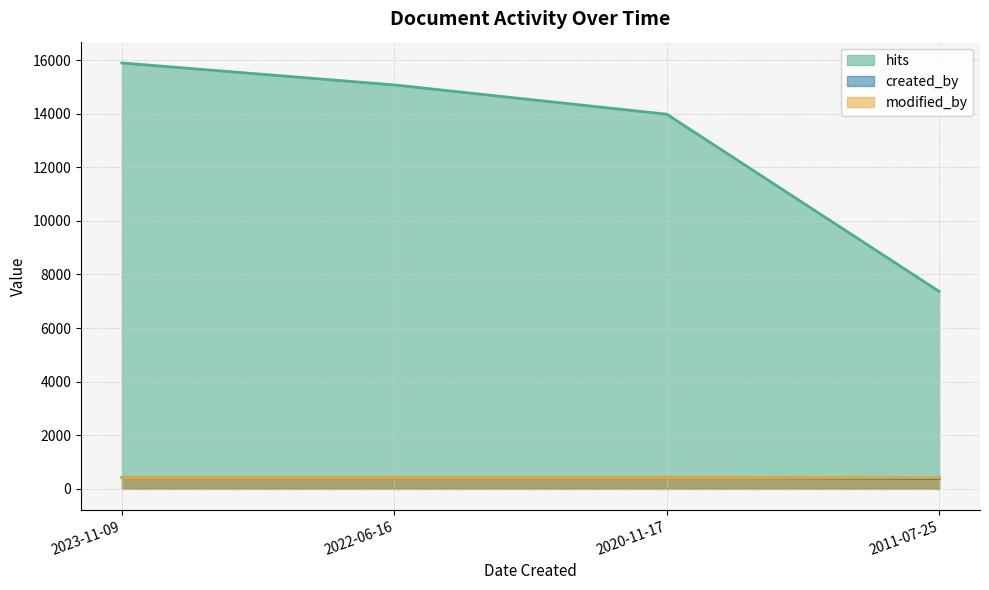

The value of hits at 2011-07-25 is 7367. True or false?

True